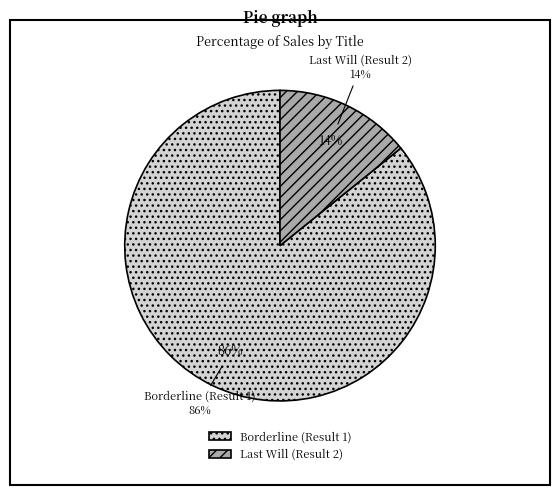

Which category has the smallest portion of the pie?

Last Will (Result 2)